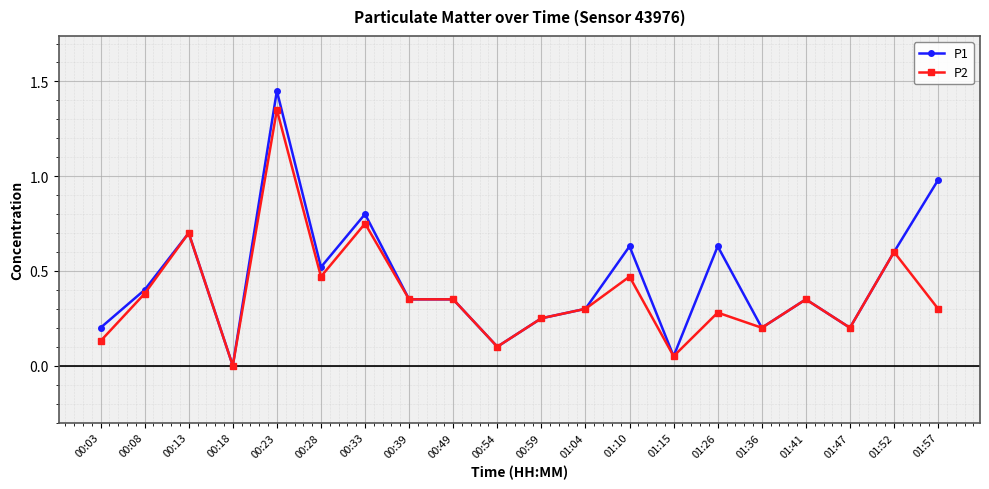

Which category has the lowest value in the P2 series?

00:18